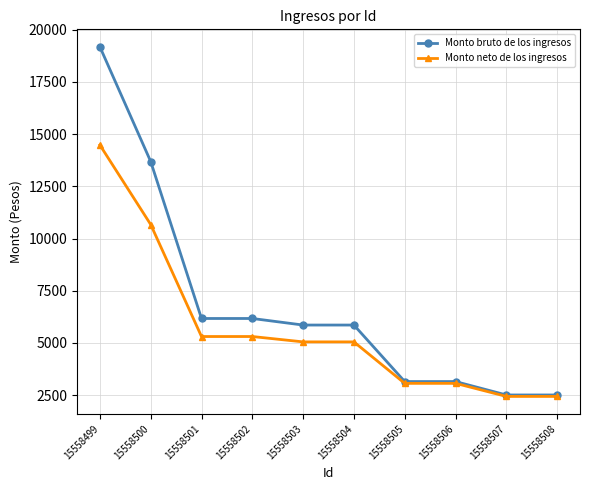

What is the sum of all Monto neto de los ingresos values?

56885